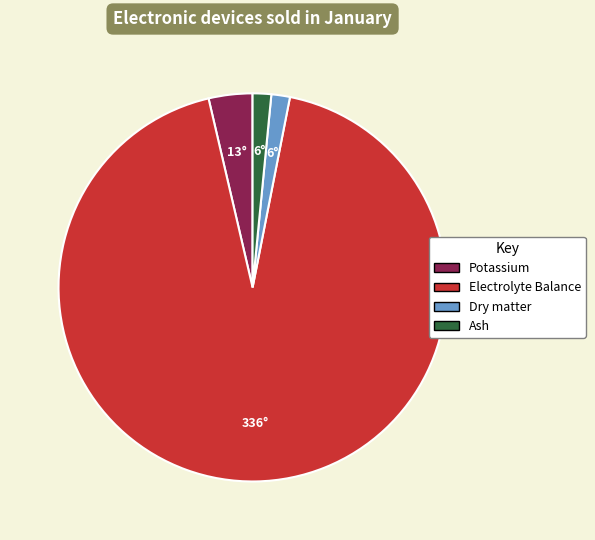

Is there a majority slice in this chart?

Yes